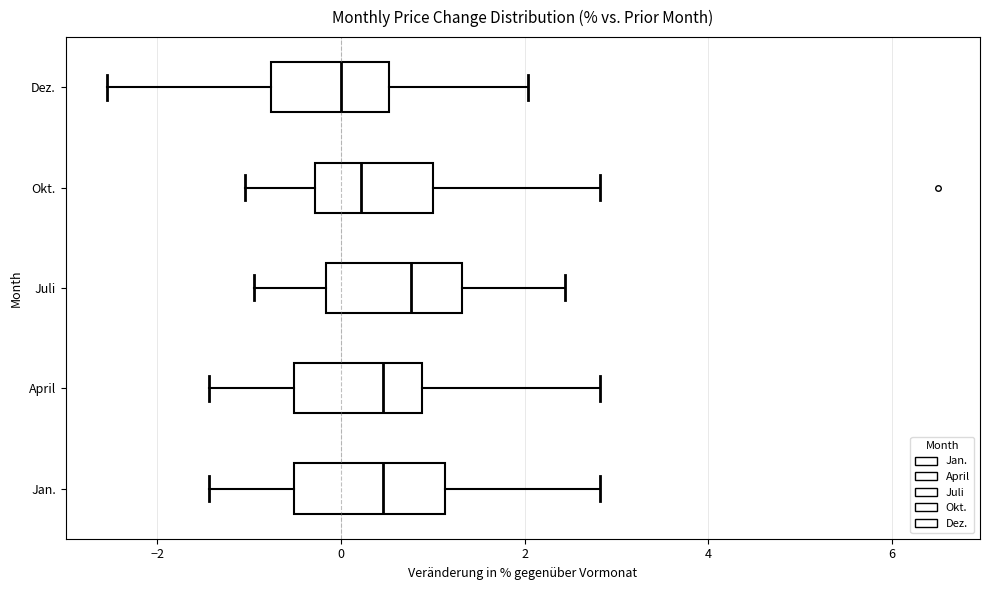

Which box has the furthest to the left median line?

Dez.